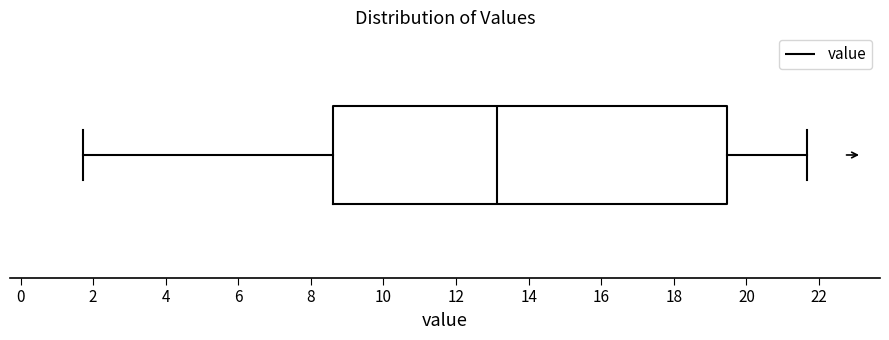

Transcribe this box plot: give where the median line is, the range the box spans, and where the two whiskers end, as read against the x-axis. The values are not printed on the chart, so give them approximately, as read against the axis.

median 13.2, box 8.6 to 19.4, whiskers 1.8 to 21.6